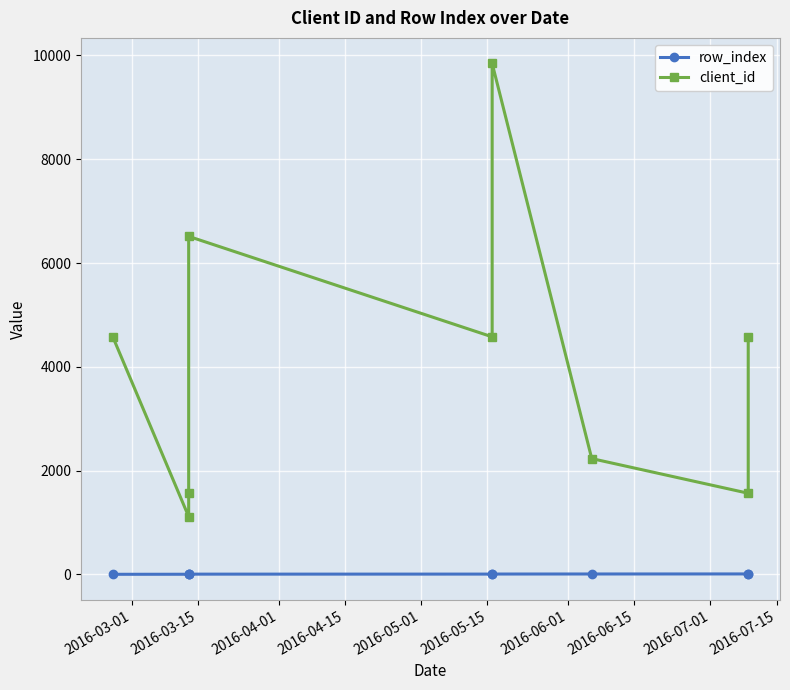

Is the value of row_index at 2016-05-01 greater than the value of client_id at 2016-06-01?

No